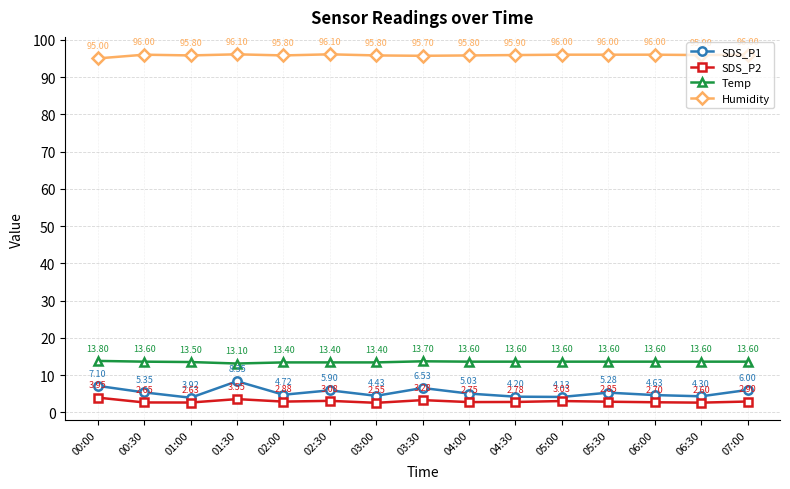

Which category has the lowest value in the Humidity series?

00:00